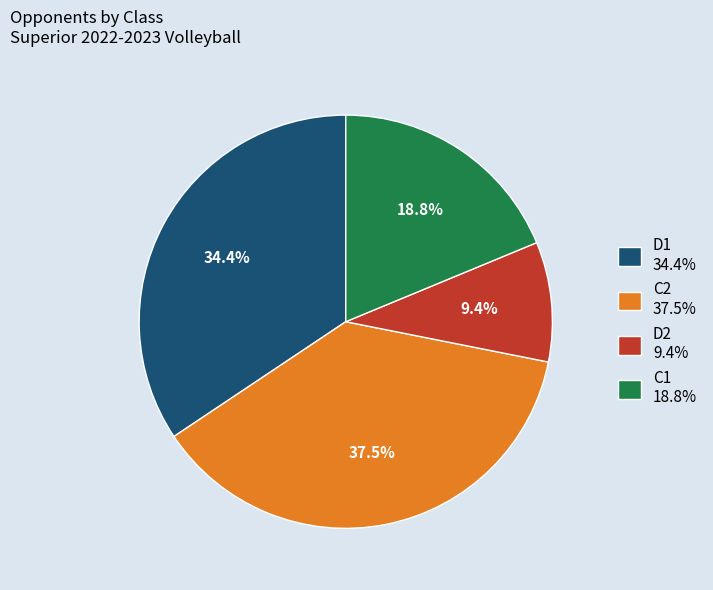

To the nearest percent, what portion does D2 represent?

9%